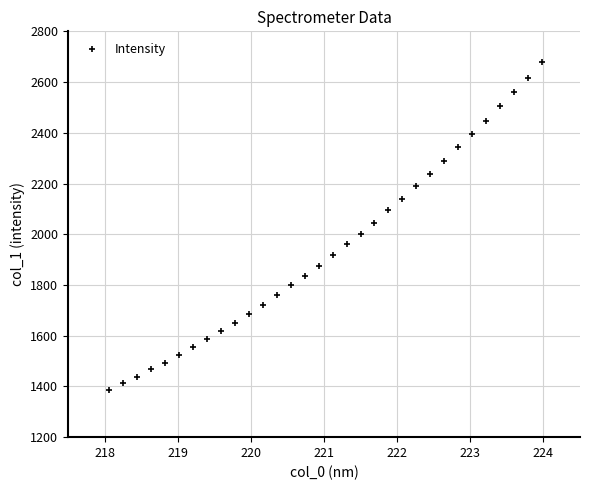

What is the range of X values (max minus min)?

5.9